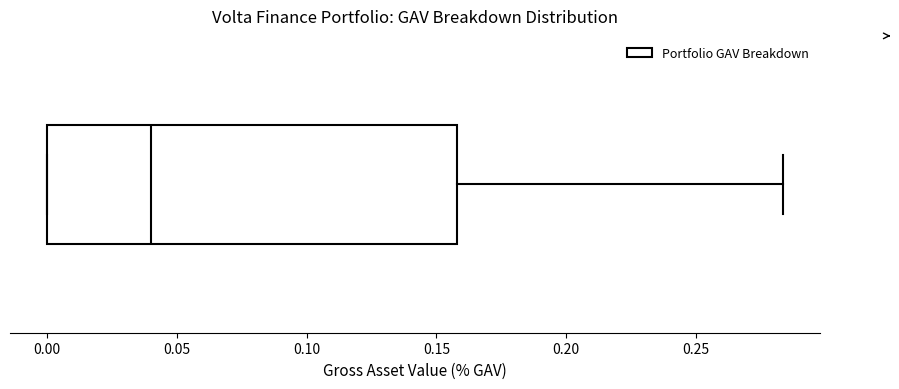

Read this box plot against the x-axis: the position of the median line, the range covered by the box, and the ends of both whiskers. The values are not printed on the chart, so give them approximately, as read against the axis.

median 0.040, box 0.000 to 0.160, whiskers 0.000 to 0.285